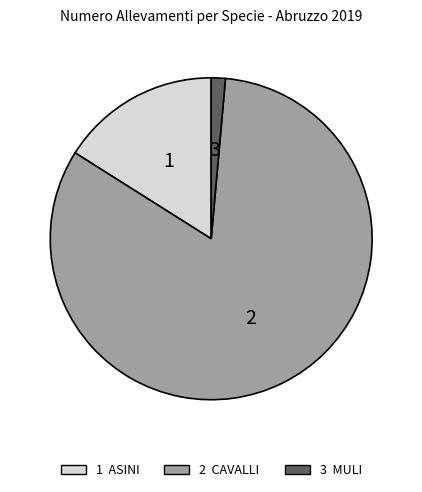

Does any single category account for the majority?

Yes